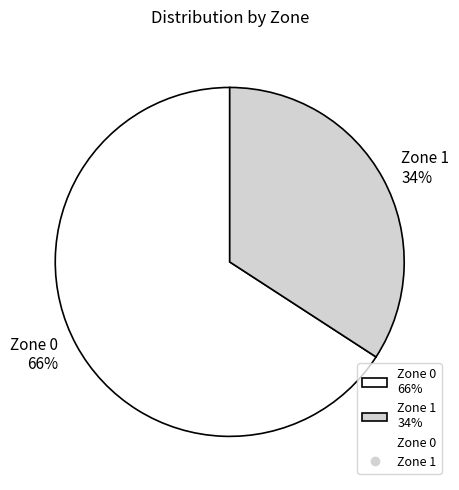

To the nearest percent, what is the difference between the largest and smallest slice percentages?

32%